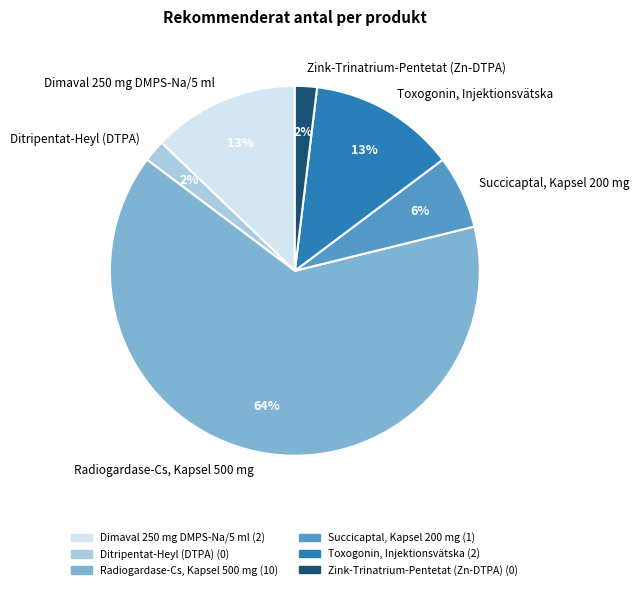

How many slices are in this pie chart?

6